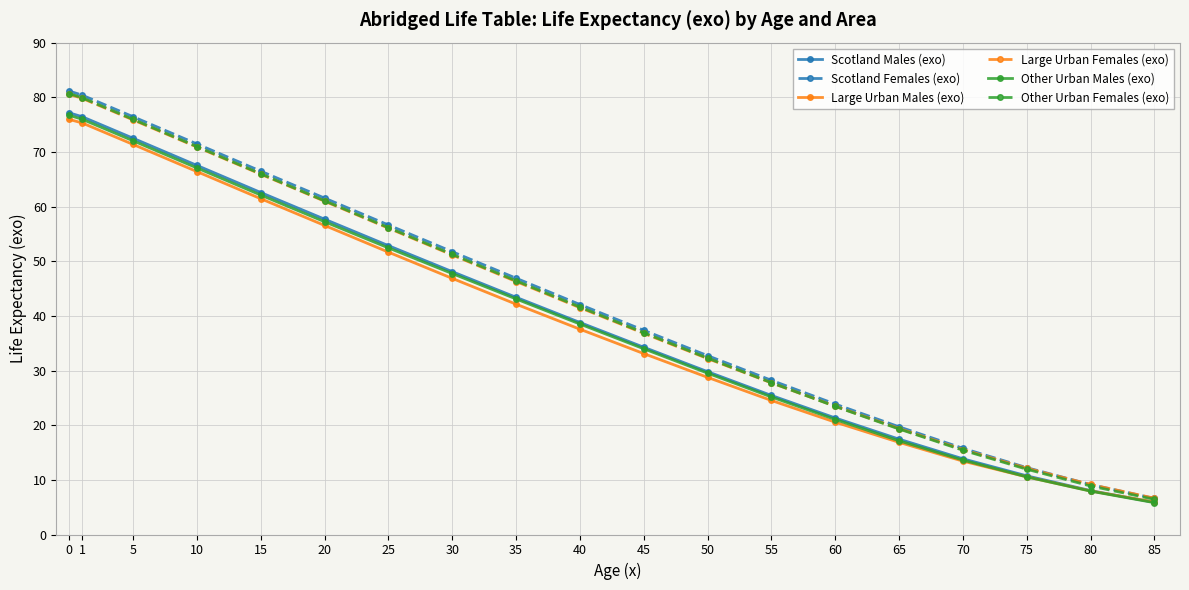

Read the Other Urban Males (exo) value at 50.

29.5